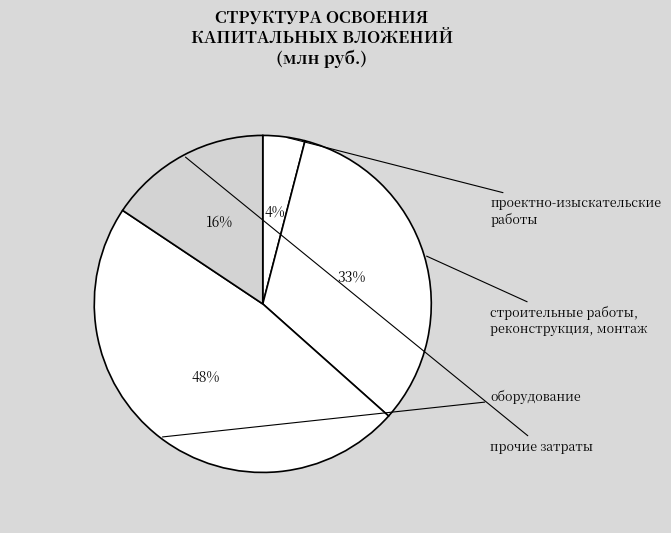

To the nearest percent, what is the combined percentage of проектно-изыскательские работы and прочие затраты?

20%